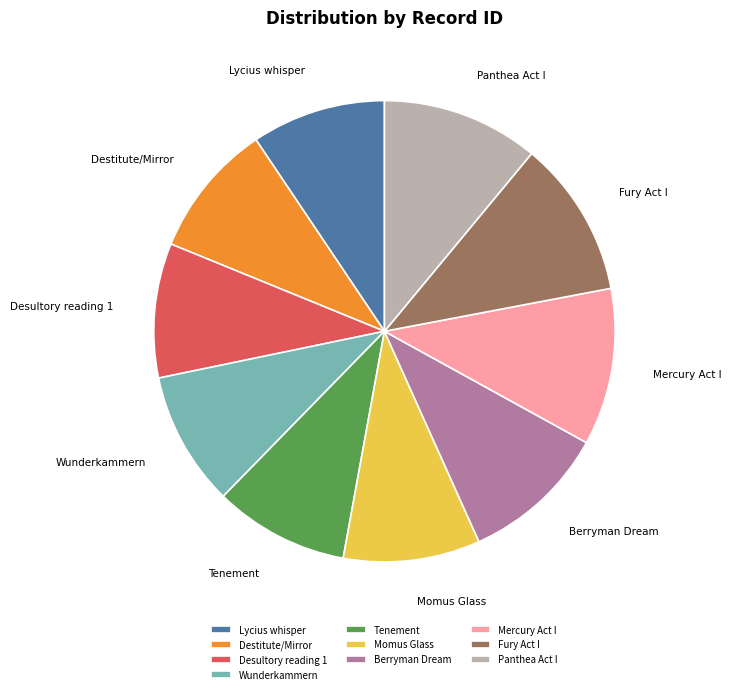

Is there any slice that represents more than half of the pie?

No